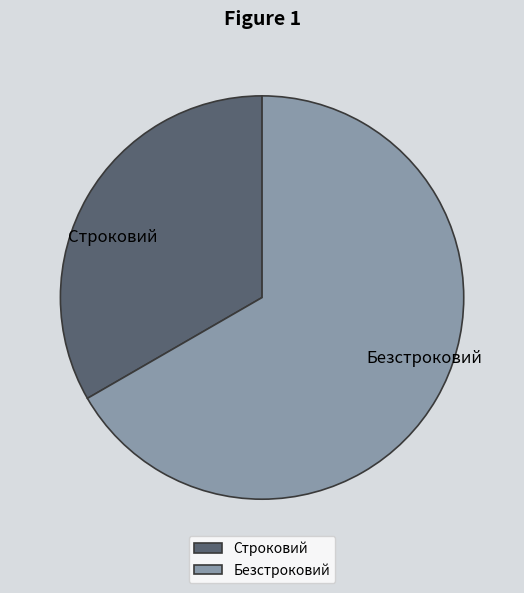

How many slices are in this pie chart?

2